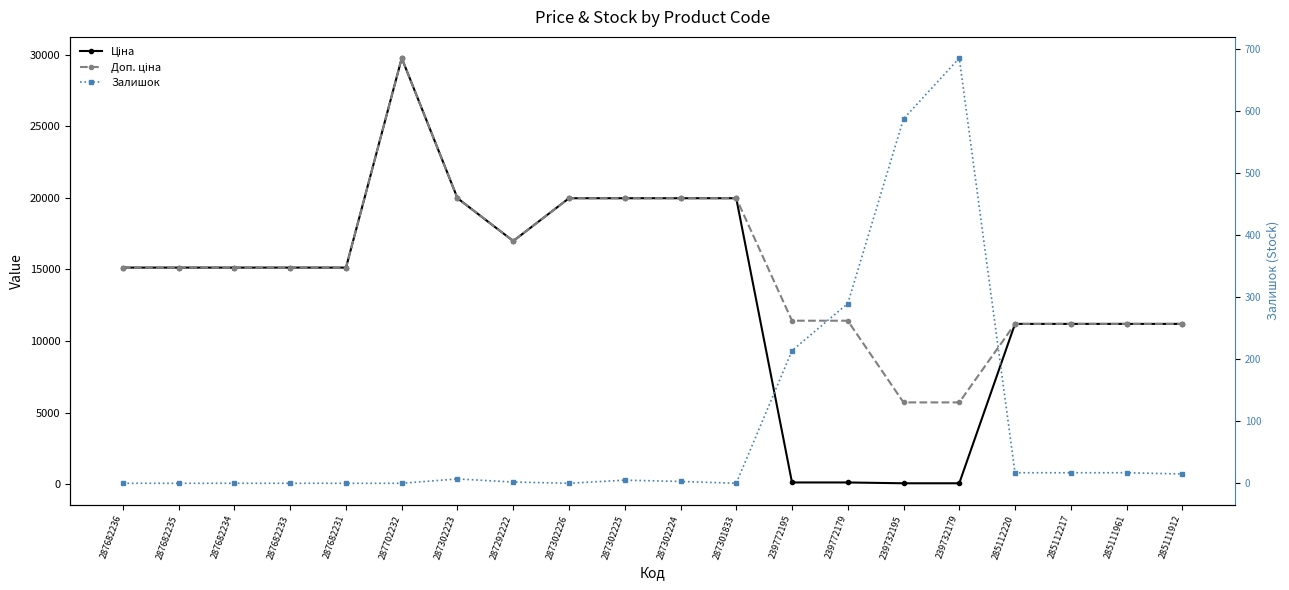

True or false: Ціна and Доп. ціна intersect in this chart.

False